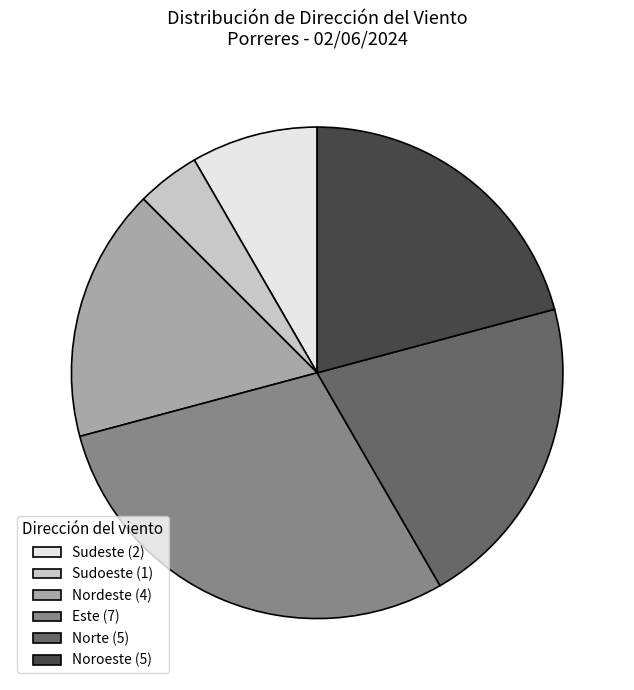

True or false: Nordeste (4) accounts for 17% of the total.

True